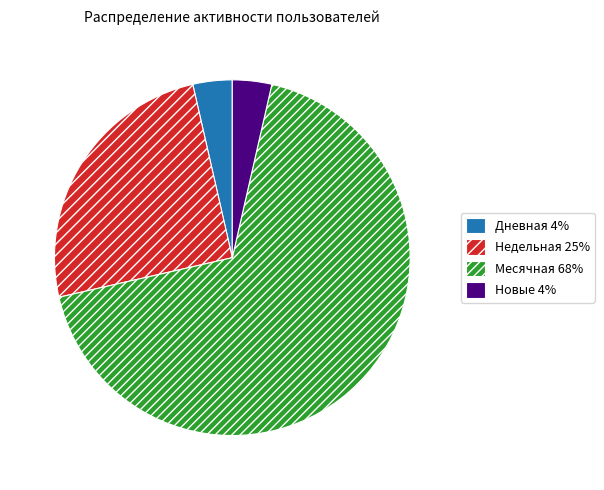

Approximately how many times larger is the value at Новые 4% compared to Дневная 4%?

1.0